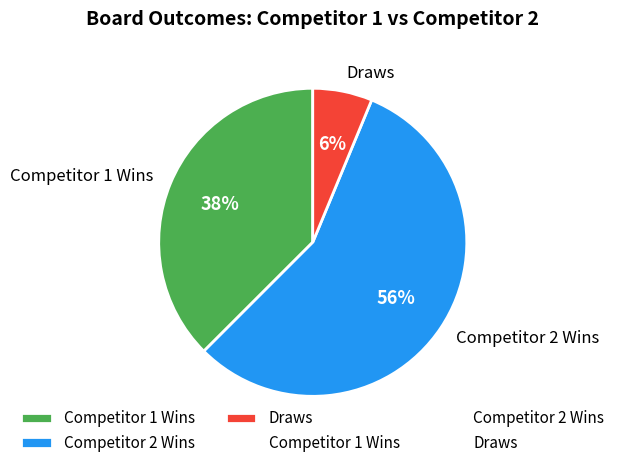

The Draws slice represents 6% of the pie. True or false?

True